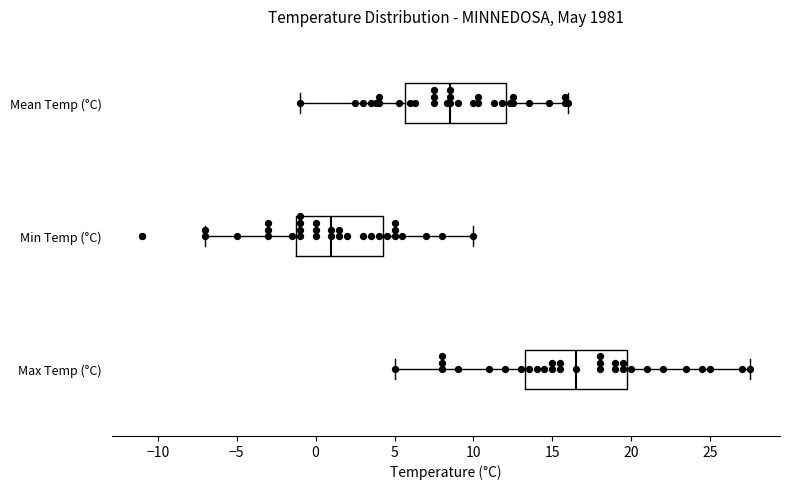

Which box's median line is the furthest to the right?

Max Temp (°C)